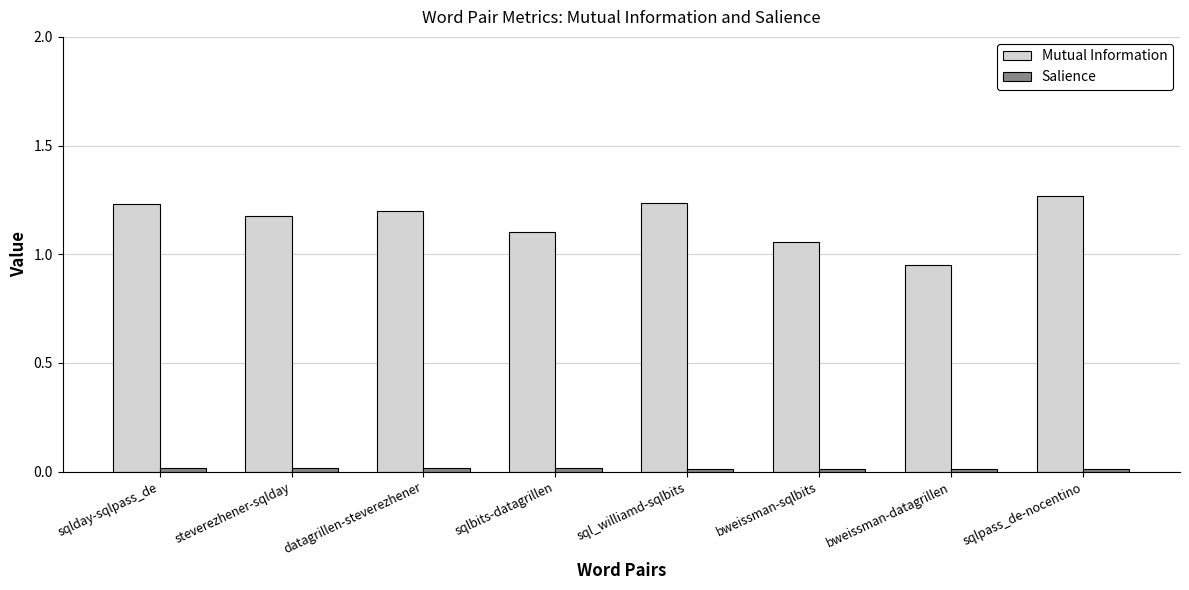

Which series has the largest total across all categories?

Mutual Information